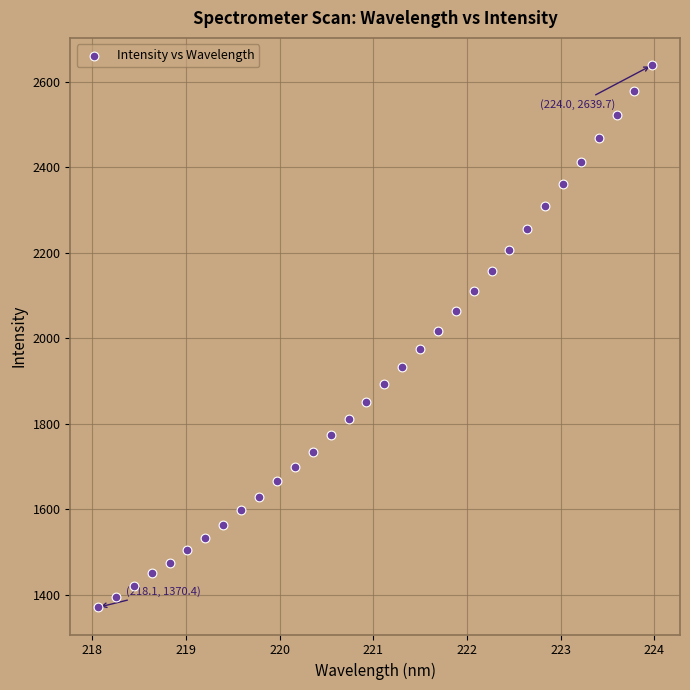

What is the range of Y values (max minus min)?

1269.3